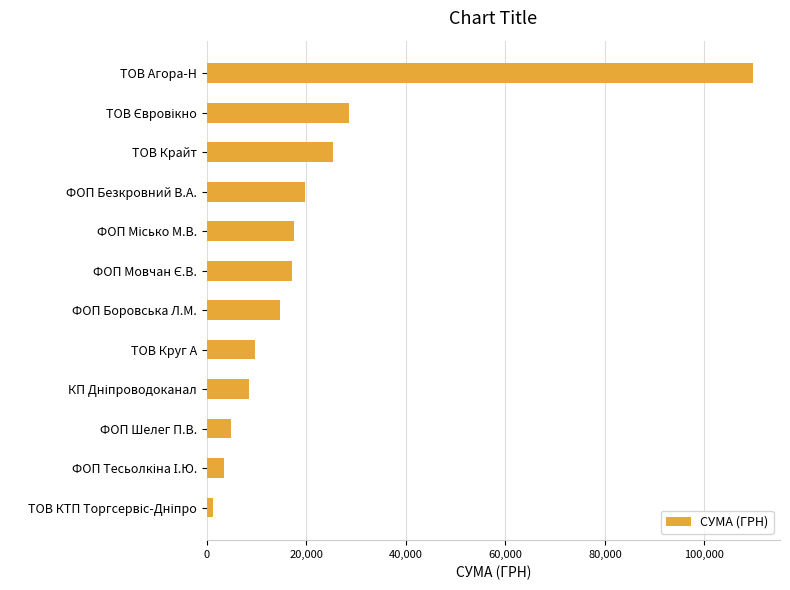

At which category does the chart reach its peak across all series?

ТОВ Агора-Н